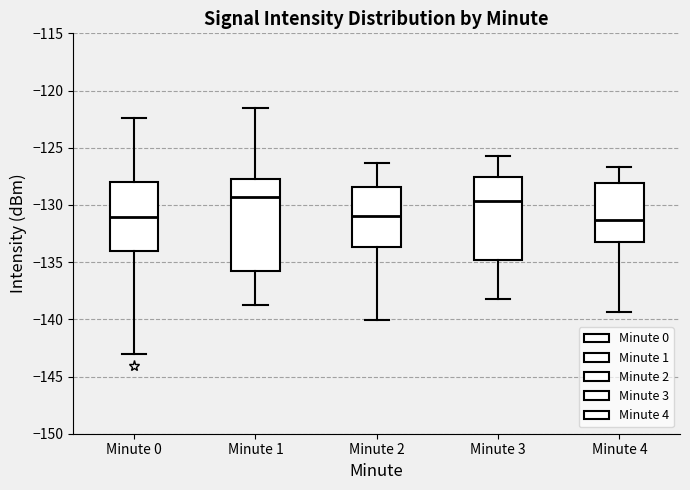

Where does the lower whisker of the box for Minute 0 end on the y-axis? The values are not printed on the chart, so give them approximately, as read against the axis.

-143.0